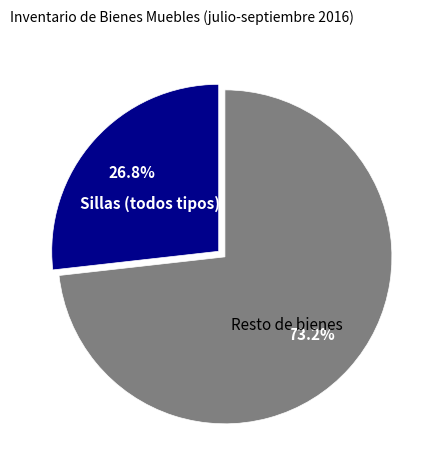

To the nearest percent, what is the difference between the largest and smallest slice percentages?

46%